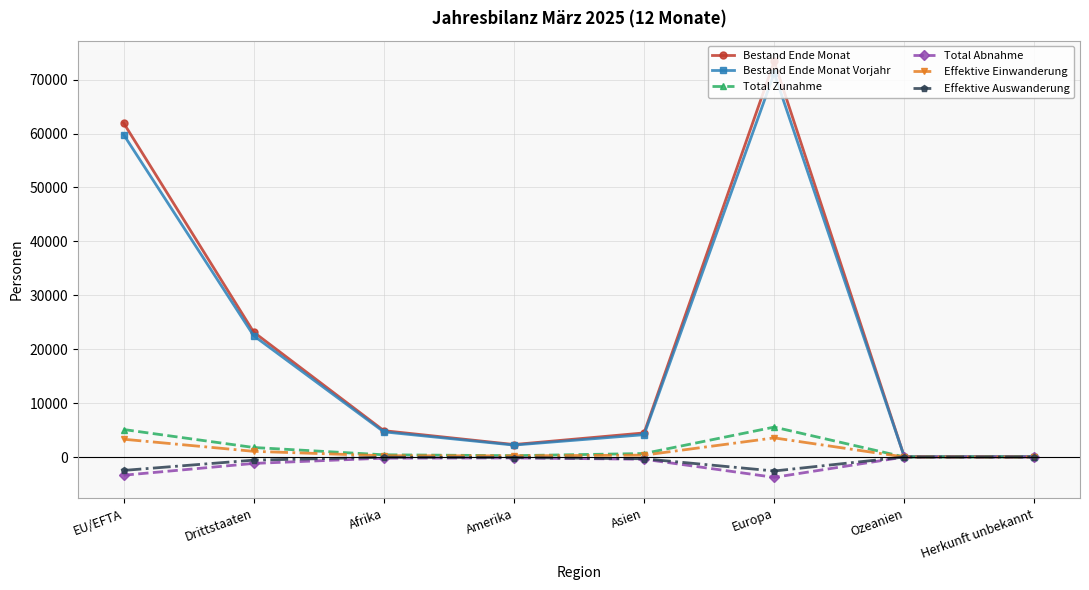

Count the number of data series in this chart.

6